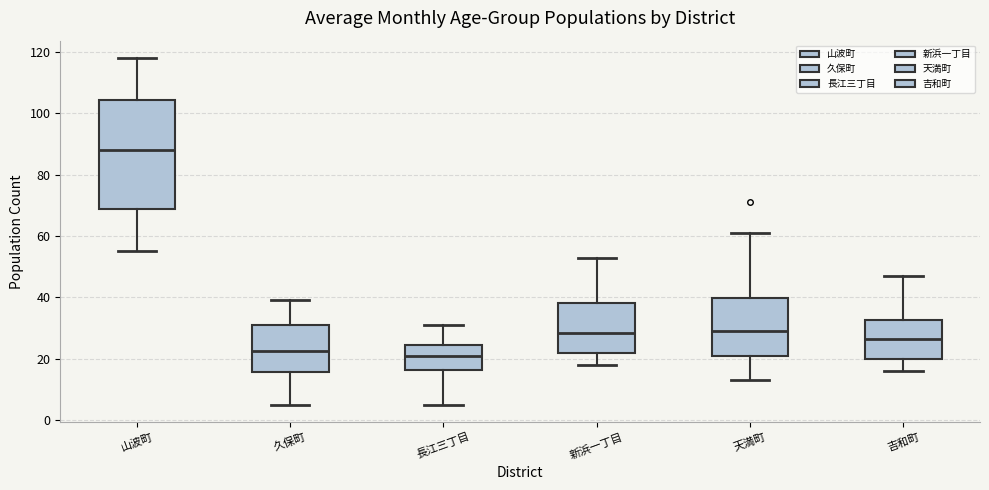

Which box's median line is the highest?

山波町